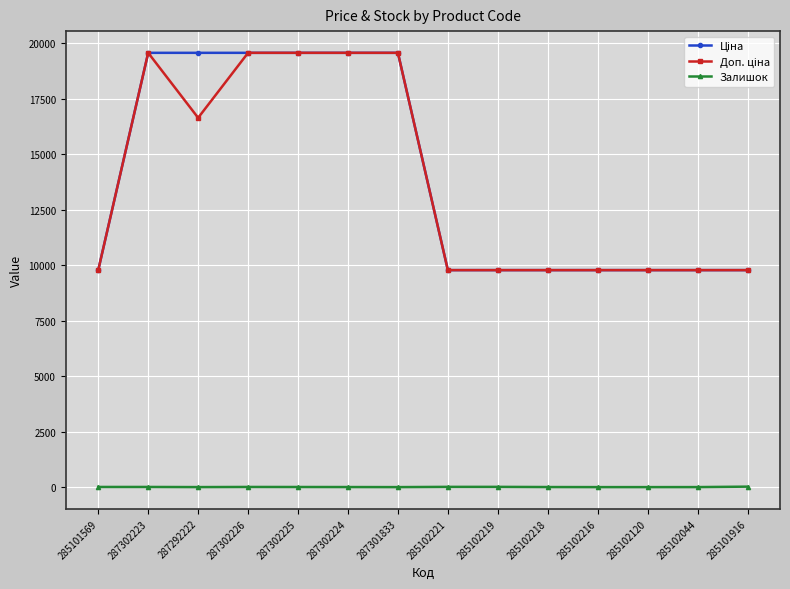

What is the spread (max minus min) of values at 287301833?

19564.9